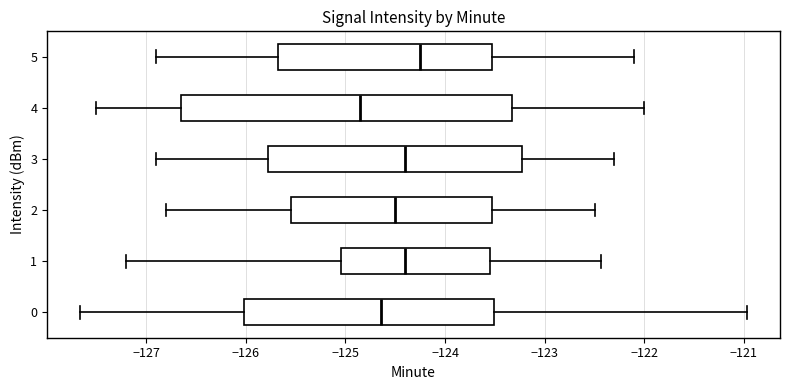

Reading bottom to top, read every box against the x-axis: the position of its median line, the range the box covers, and the ends of its whiskers. The values are not printed on the chart, so give them approximately, as read against the axis.

0: median -124.6, box -126.0 to -123.5, whiskers -127.7 to -121.0
1: median -124.4, box -125.0 to -123.5, whiskers -127.2 to -122.4
2: median -124.5, box -125.5 to -123.5, whiskers -126.8 to -122.5
3: median -124.4, box -125.8 to -123.2, whiskers -126.9 to -122.3
4: median -124.8, box -126.6 to -123.3, whiskers -127.5 to -122.0
5: median -124.2, box -125.7 to -123.5, whiskers -126.9 to -122.1